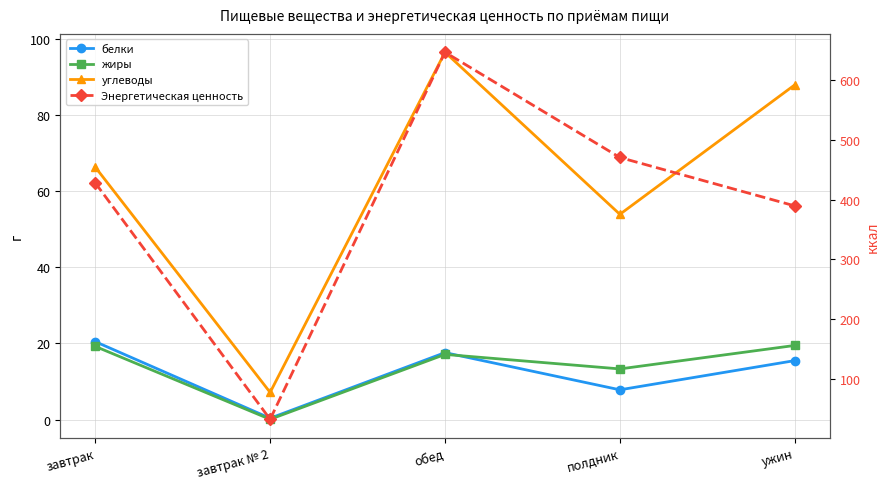

True or false: белки has a value of 0.2 at завтрак № 2.

False